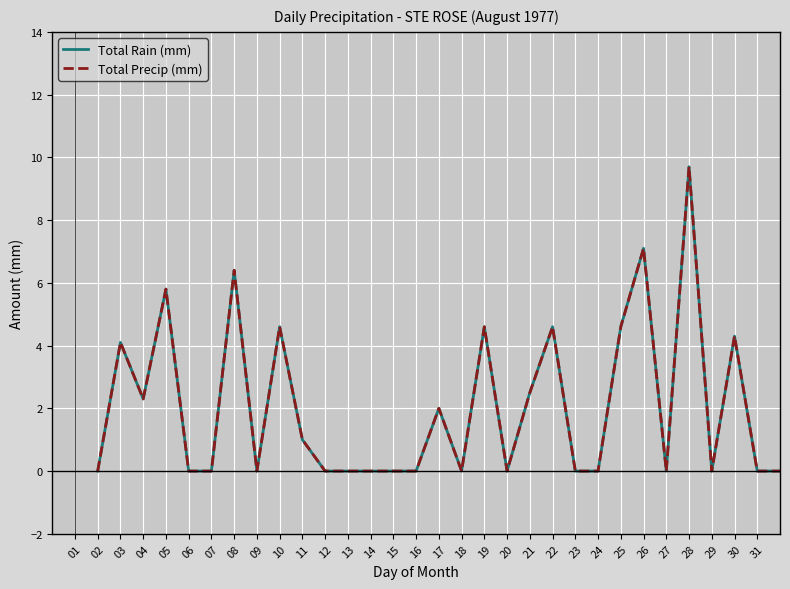

True or false: Total Precip (mm) and Total Rain (mm) cross at least once.

False